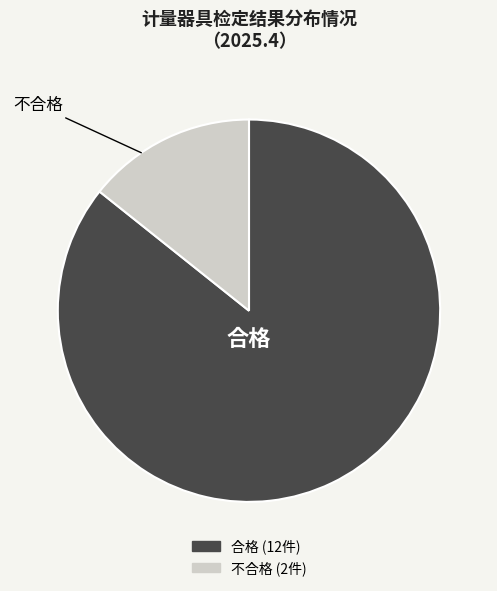

Combined, do 合格 and 不合格 account for over 50%?

Yes